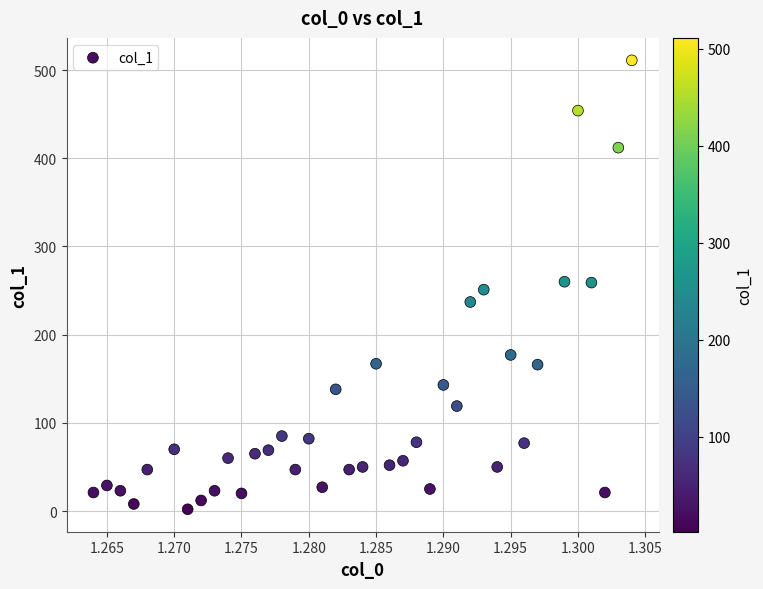

What is the range of Y values (max minus min)?

509